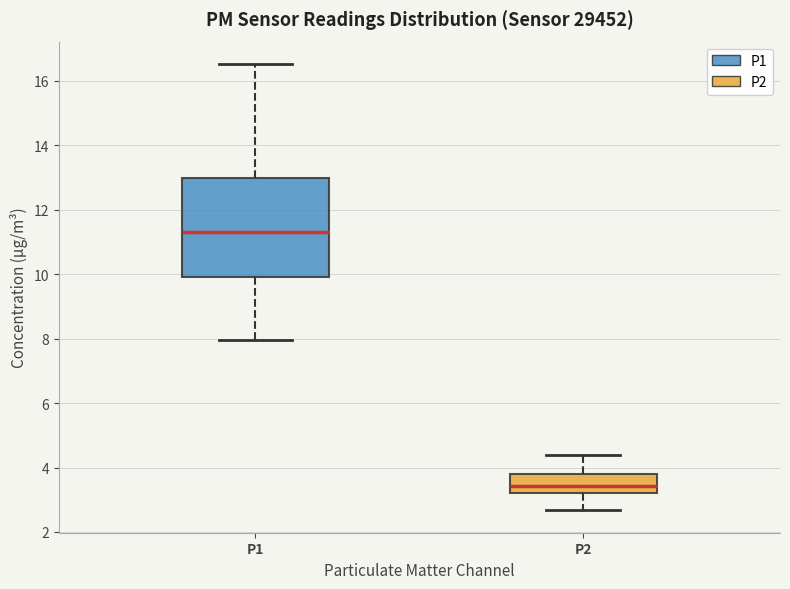

Reading left to right, transcribe this box plot: for each box, give where its median line is, the range the box spans, and where its two whiskers end, as read against the y-axis. The values are not printed on the chart, so give them approximately, as read against the axis.

P1: median 11.4, box 10.0 to 13.0, whiskers 8.0 to 16.6
P2: median 3.4, box 3.2 to 3.8, whiskers 2.6 to 4.4